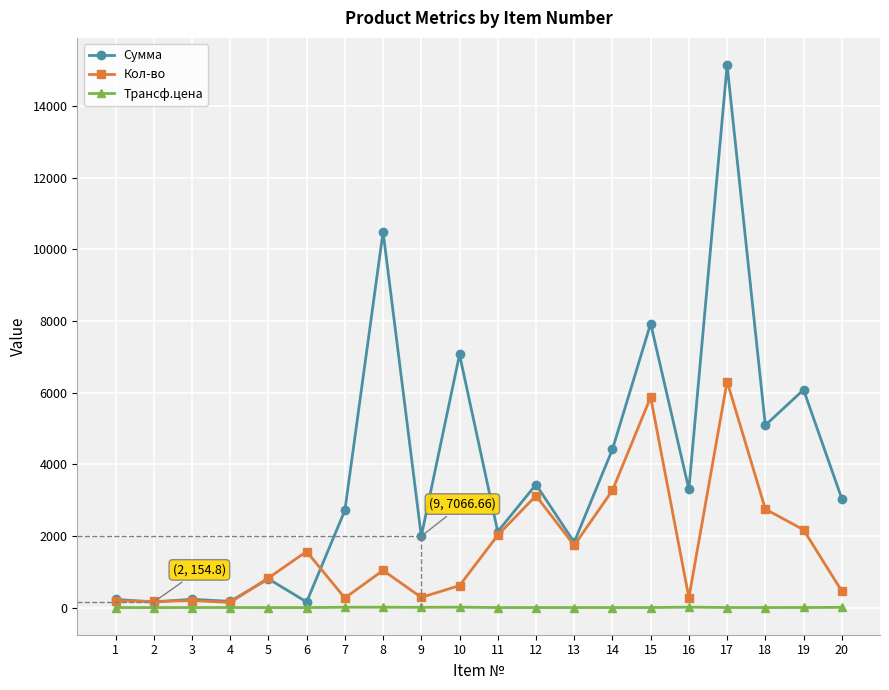

Does the chart display data point markers on the line(s)?

Yes